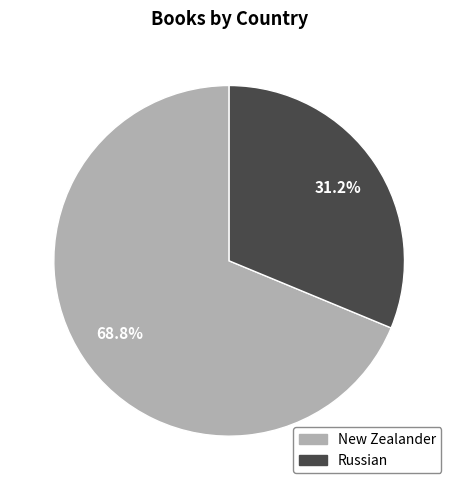

Is there any slice that represents more than half of the pie?

Yes